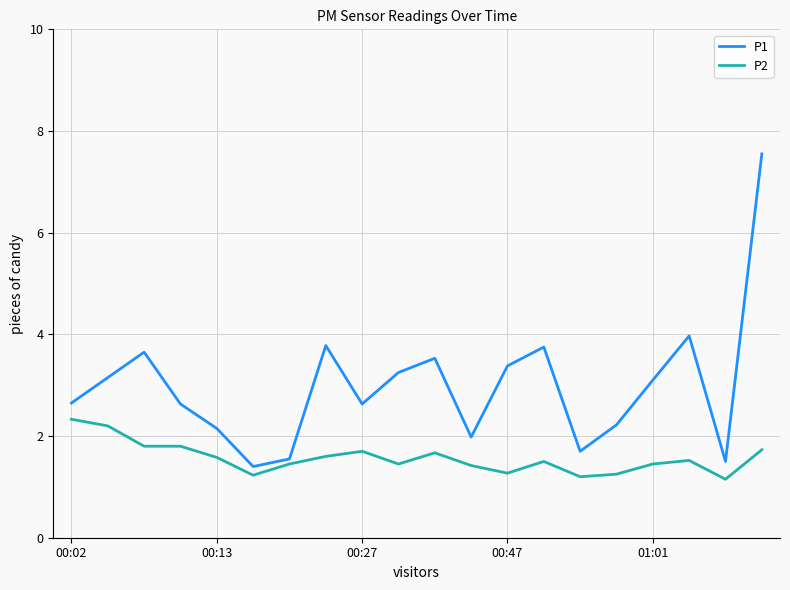

Rank the series by their average value, from lowest to highest.

P2, P1